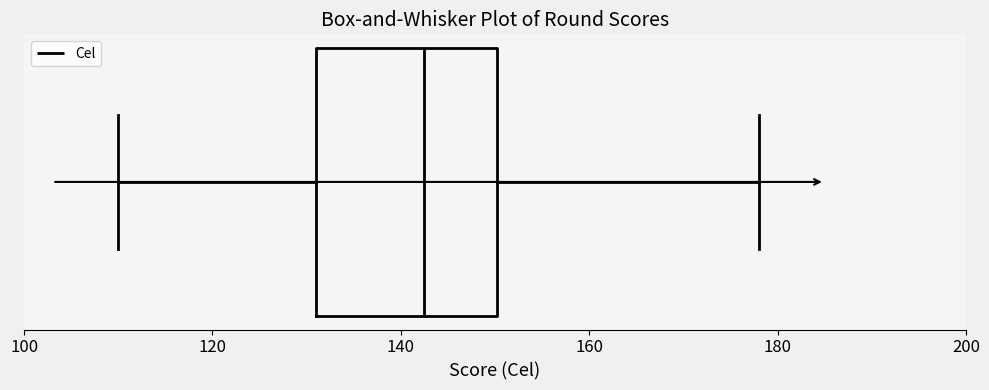

Read this box plot against the x-axis: the position of the median line, the range covered by the box, and the ends of both whiskers. The values are not printed on the chart, so give them approximately, as read against the axis.

median 142, box 132 to 150, whiskers 110 to 178